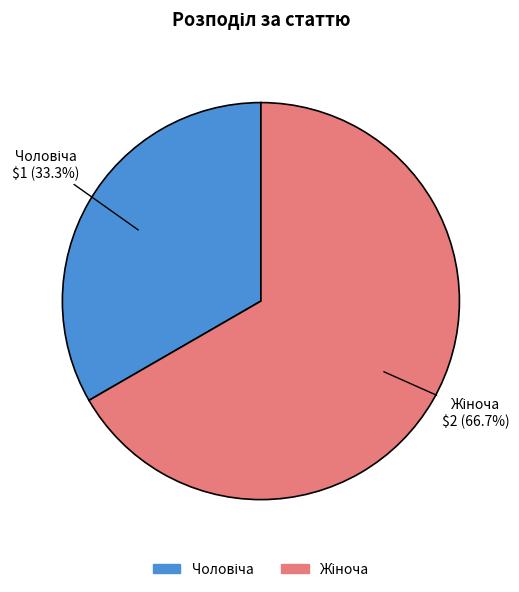

Is there any slice that represents more than half of the pie?

Yes